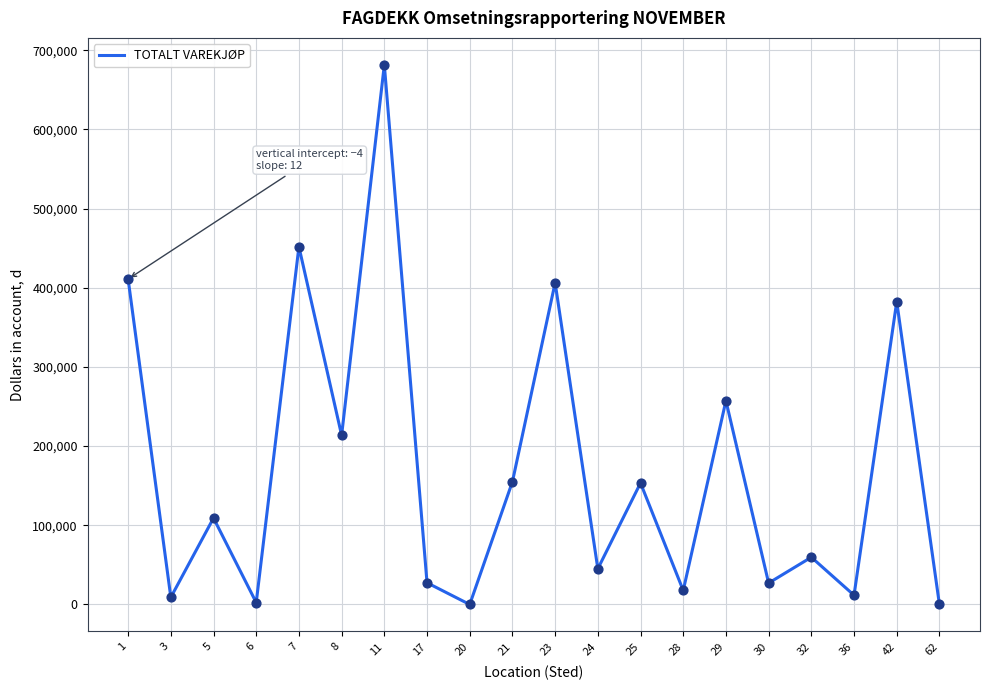

What is the change in value from 21 to 42?

+227390.2